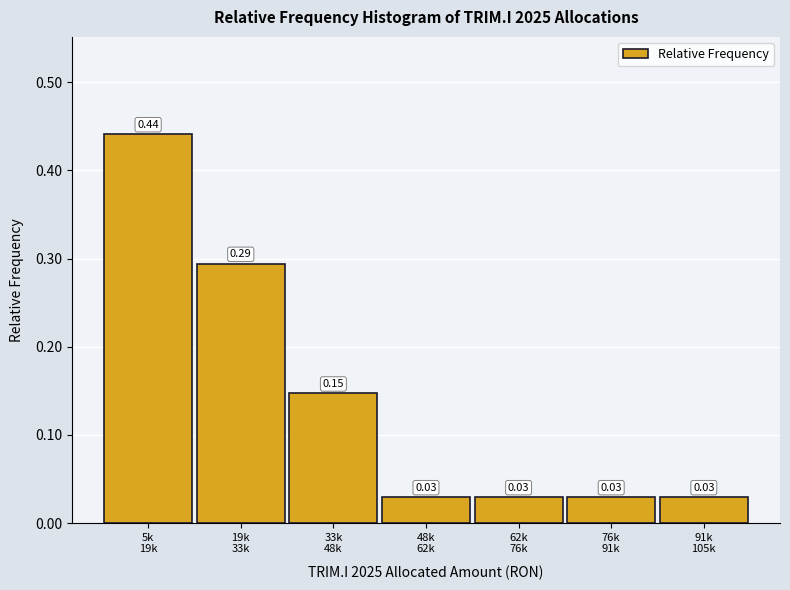

What is the sum of all values?

1.0